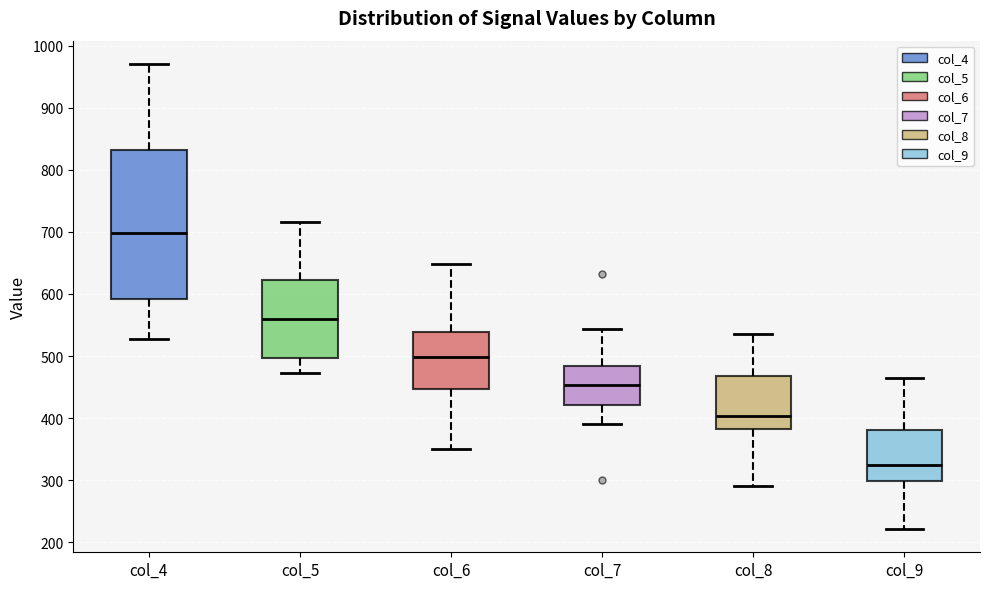

Where does the lower whisker of the box for col_6 end on the y-axis? The values are not printed on the chart, so give them approximately, as read against the axis.

350